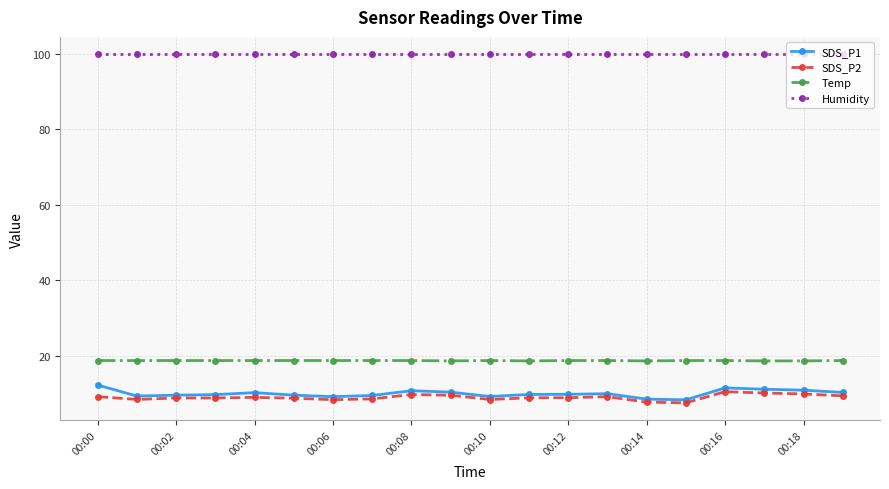

Does the chart display data point markers on the line(s)?

Yes